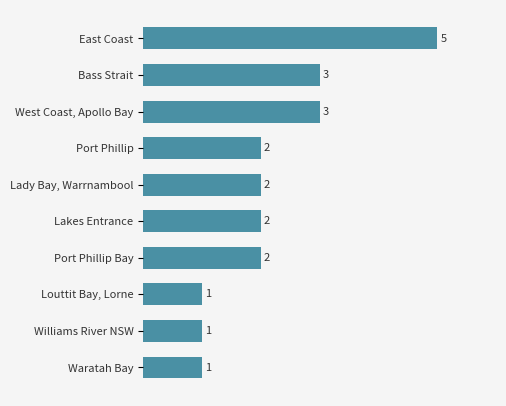

Count the values in the range 1 to 3.

9